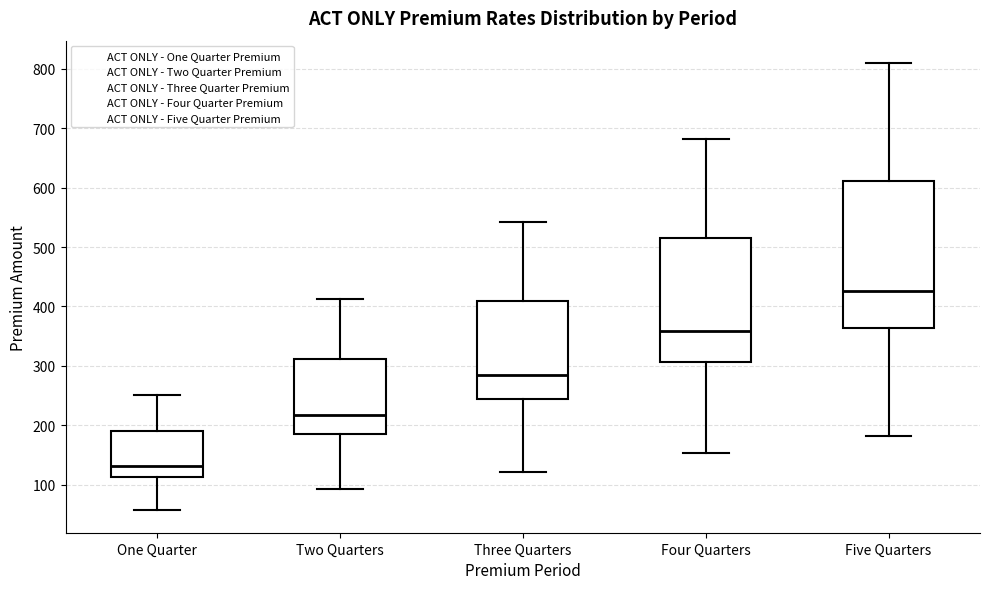

Comparing the boxes themselves (not the whiskers), which one is the tallest?

Five Quarters